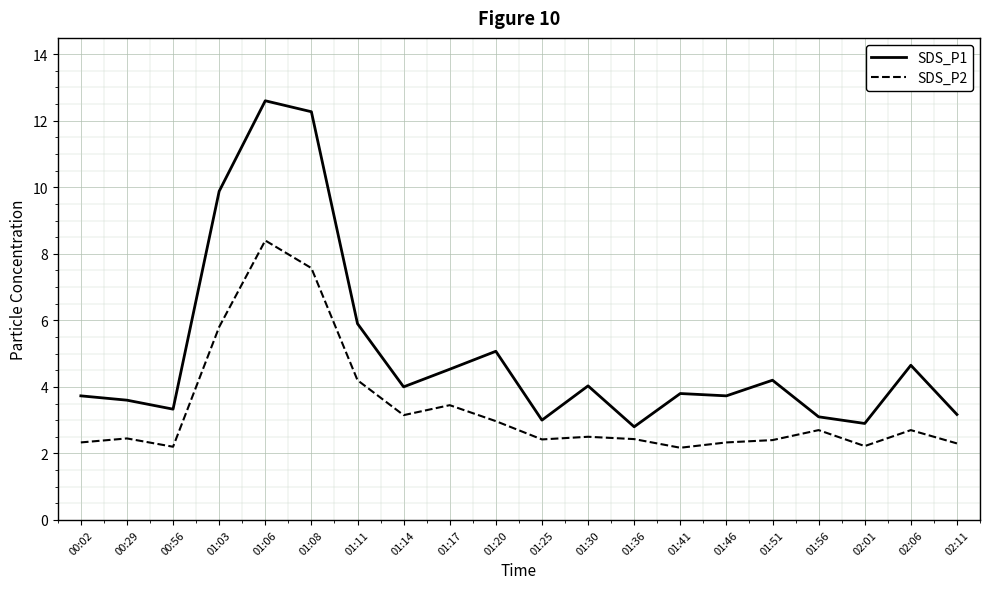

Rank the series by their average value, from lowest to highest.

SDS_P2, SDS_P1